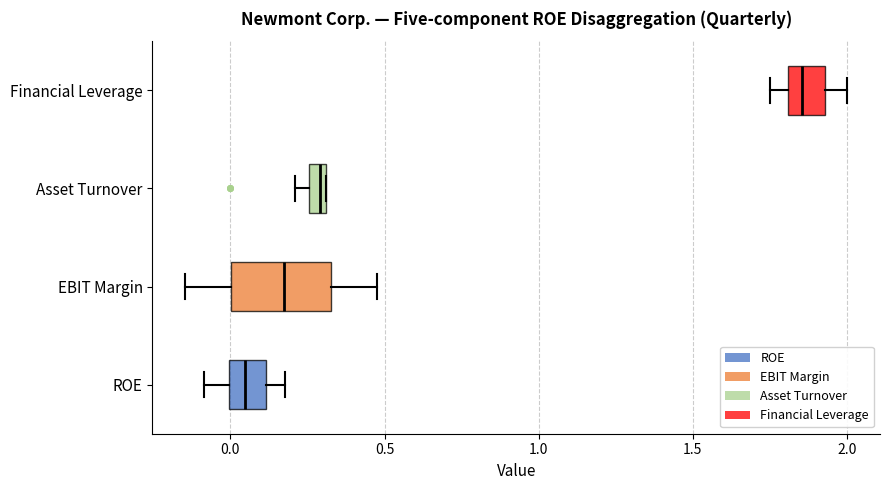

Where is the left edge of the box for EBIT Margin on the x-axis? The values are not printed on the chart, so give them approximately, as read against the axis.

0.00